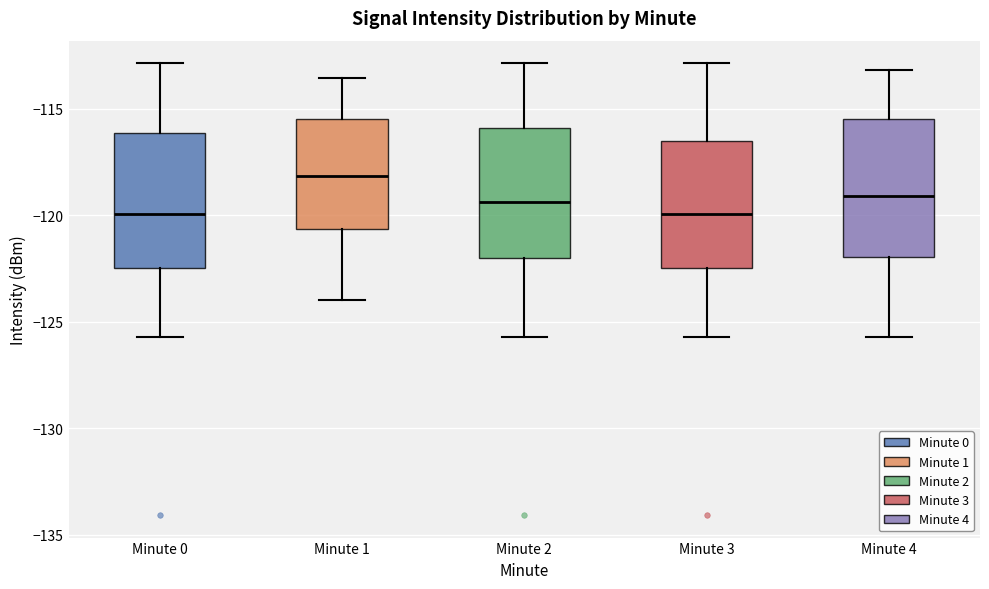

Where does the lower whisker of the box for Minute 1 end on the y-axis? The values are not printed on the chart, so give them approximately, as read against the axis.

-124.0